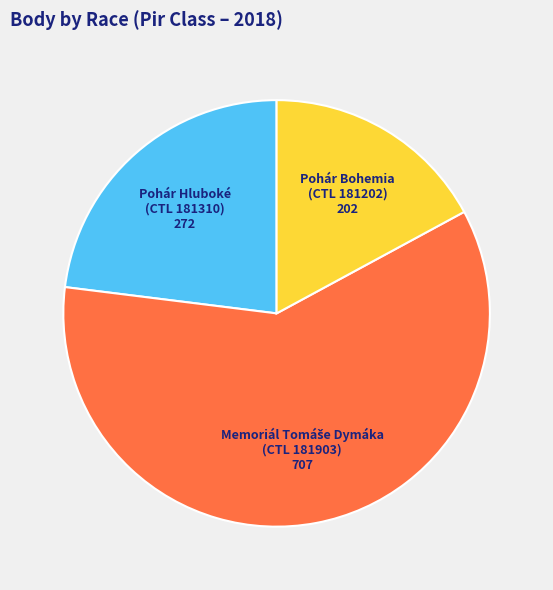

How many slices are in this pie chart?

3